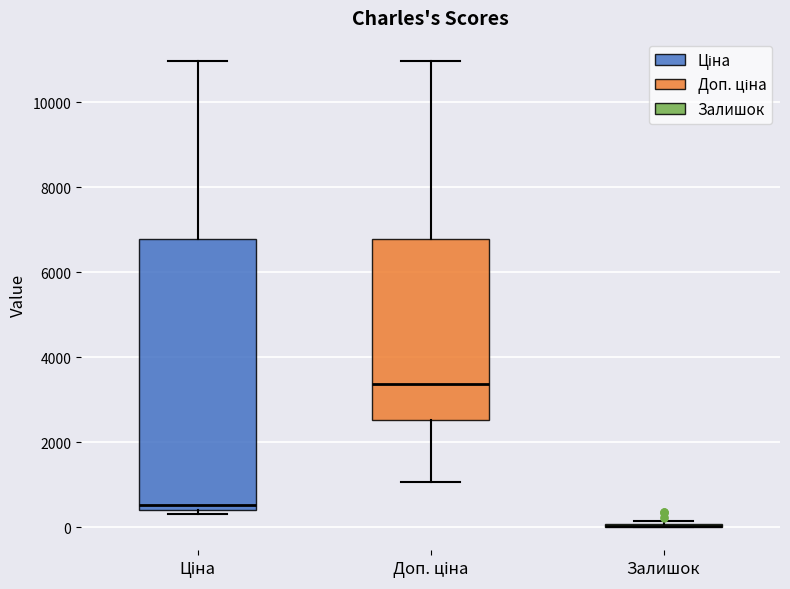

Reading left to right, read every box against the y-axis: the position of its median line, the range the box covers, and the ends of its whiskers. The values are not printed on the chart, so give them approximately, as read against the axis.

Ціна: median 600, box 400 to 6800, whiskers 400 (just below the box's lower edge) to 11000
Доп. ціна: median 3400, box 2600 to 6800, whiskers 1000 to 11000
Залишок: box collapsed to a line at 0, whiskers 0 to 200